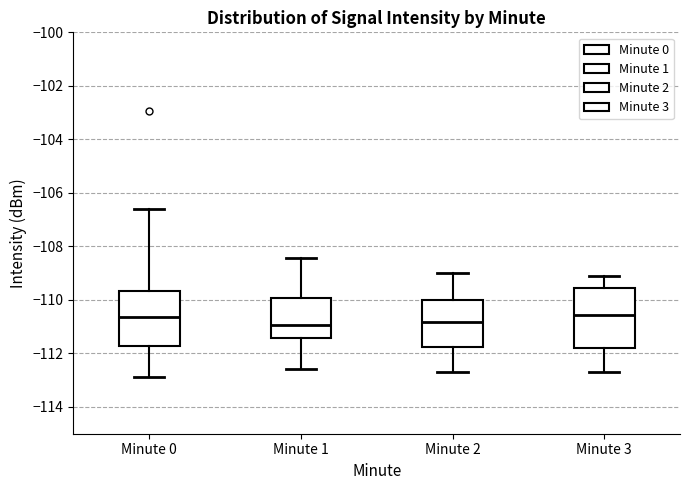

Where does the lower whisker of the box for Minute 1 end on the y-axis? The values are not printed on the chart, so give them approximately, as read against the axis.

-112.6